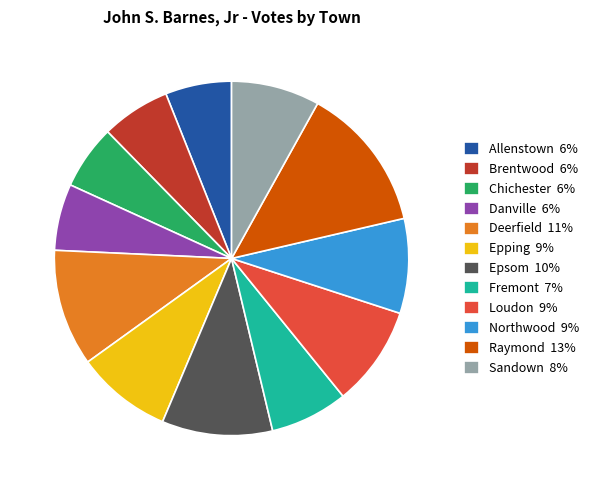

True or false: Loudon accounts for 1% of the total.

False